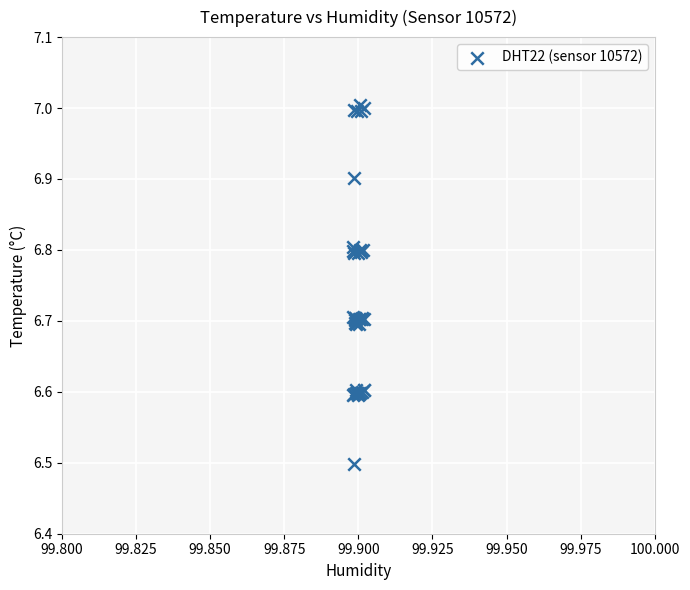

What Y value in the scatter plot is closest to 6?

6.5